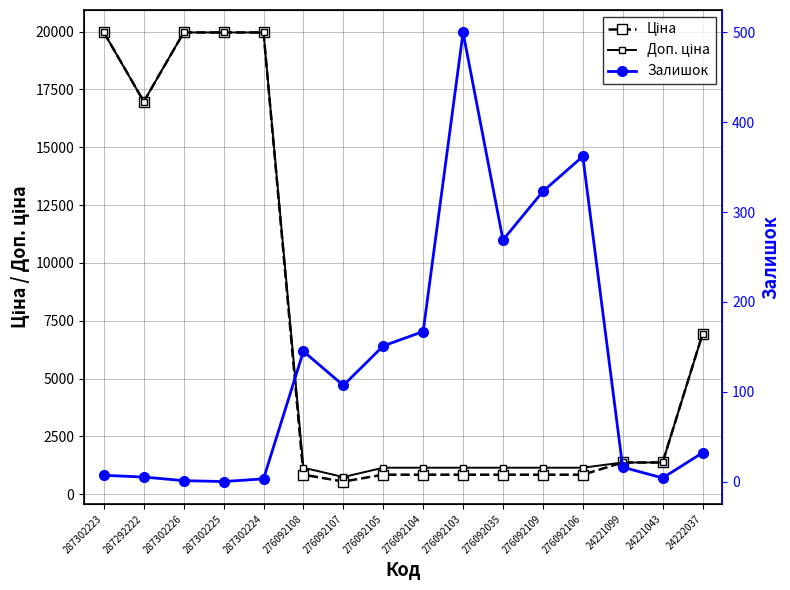

How many data points in Доп. ціна are less than 1375?

8